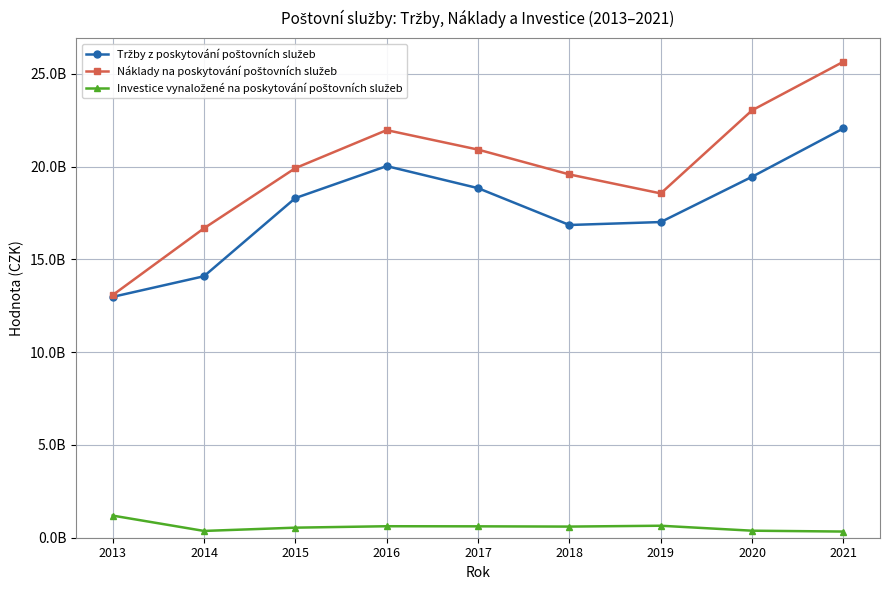

True or false: Tržby z poskytování poštovních služeb has more than 0 points higher than both neighbors.

True